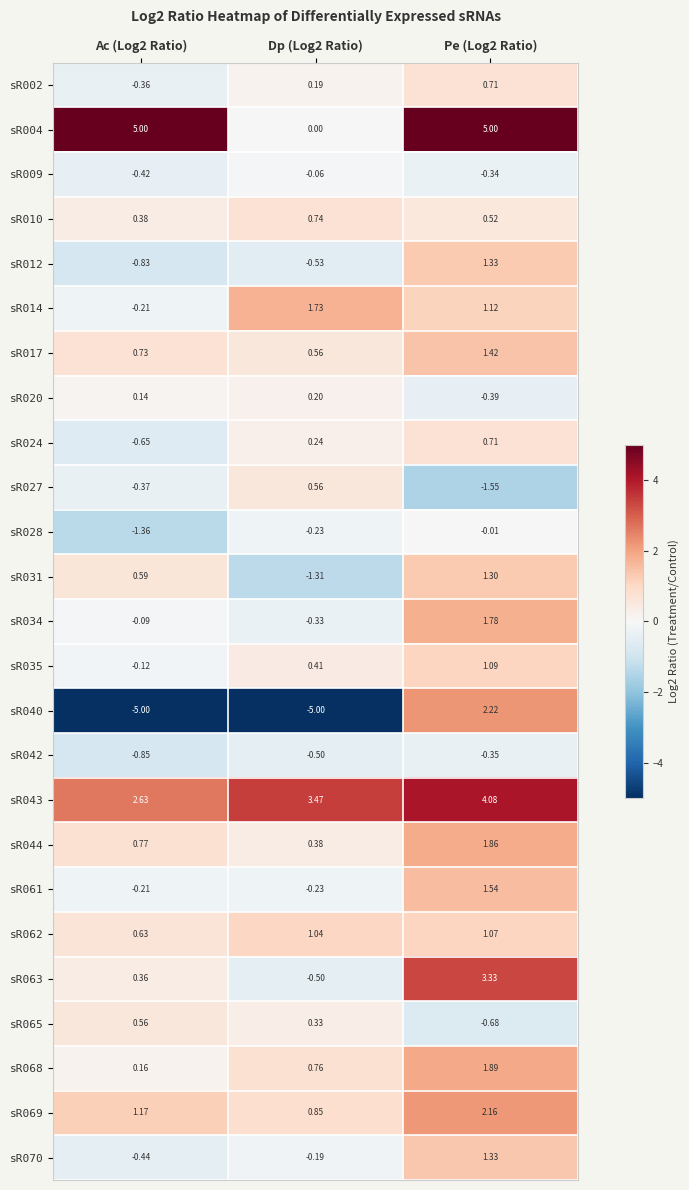

Is the value of sR034 at Pe (Log2 Ratio) greater than the value of sR028 at Dp (Log2 Ratio)?

Yes